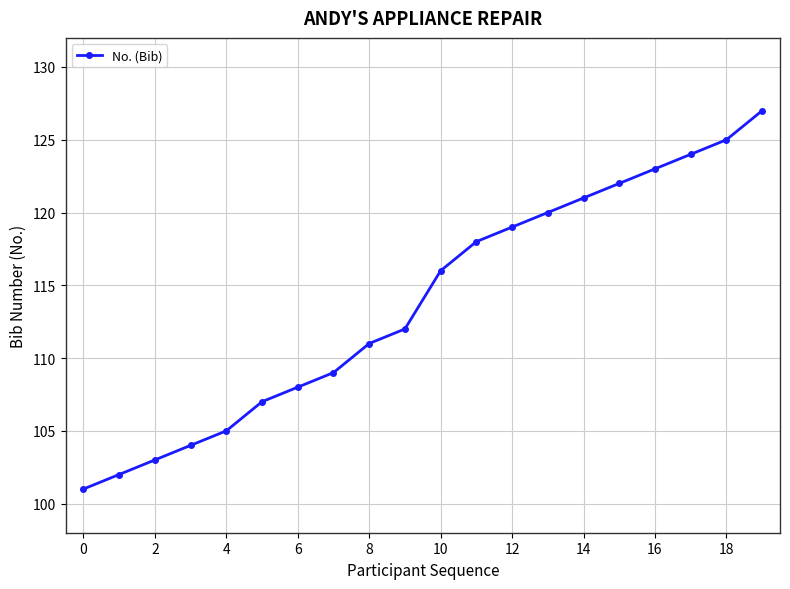

What is the minimum value shown in the chart?

101